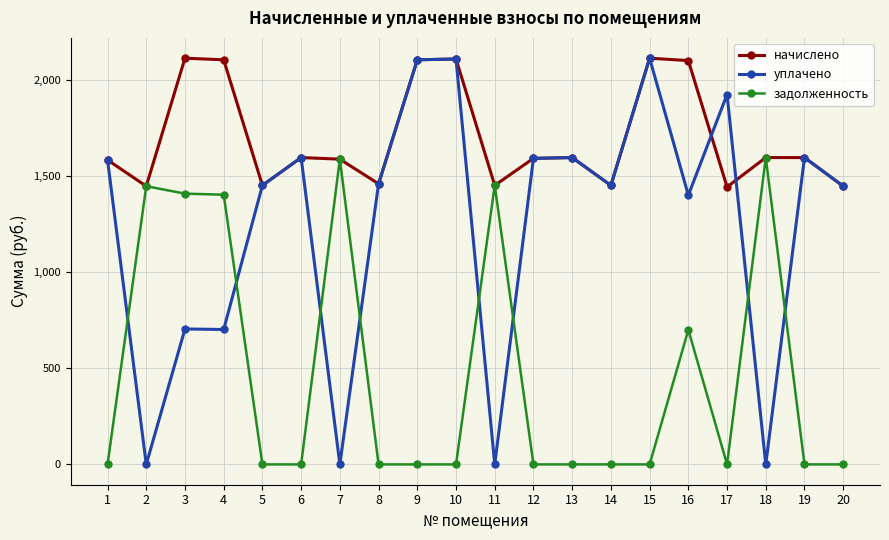

How many times do задолженность and уплачено cross each other?

8